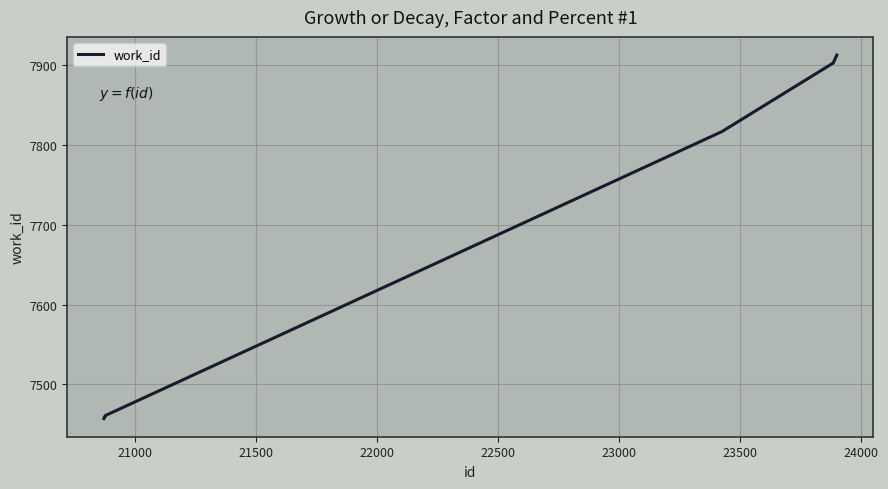

What is the minimum value shown in the chart?

7457